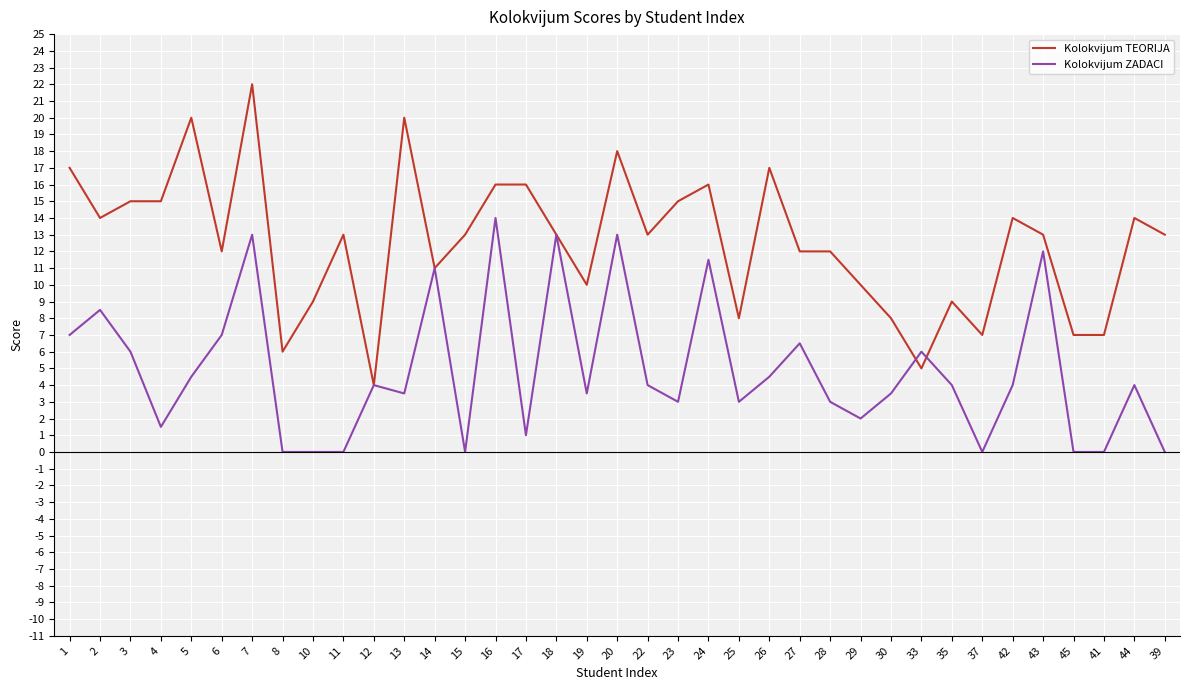

At 37, list the series in order from smallest to largest.

Kolokvijum ZADACI, Kolokvijum TEORIJA